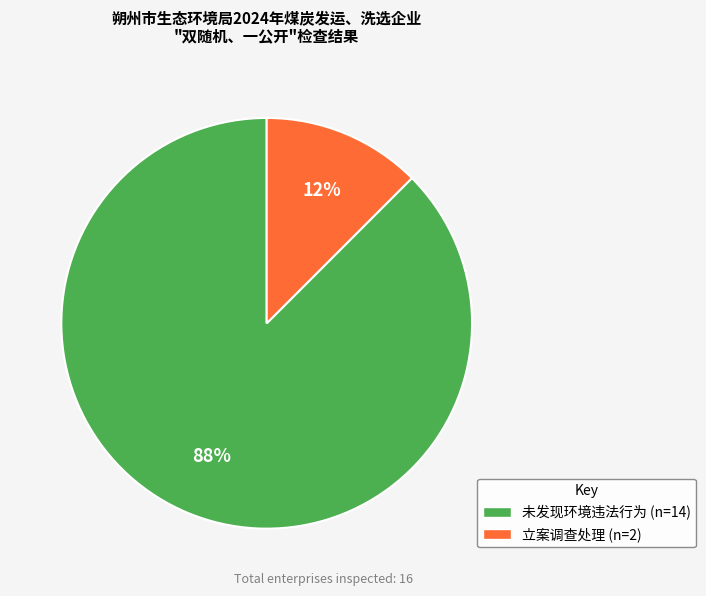

Does 立案调查处理 account for over 50% of the chart?

No